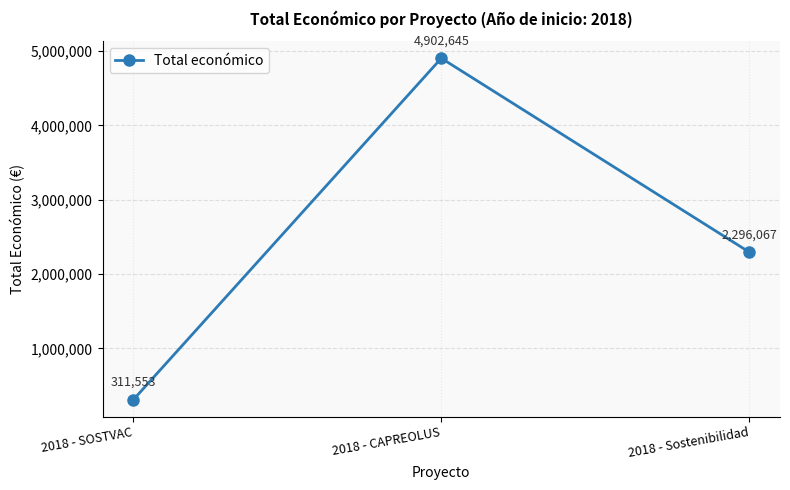

What is the approximate value at 2018 - SOSTVAC, to the nearest 100?

311600